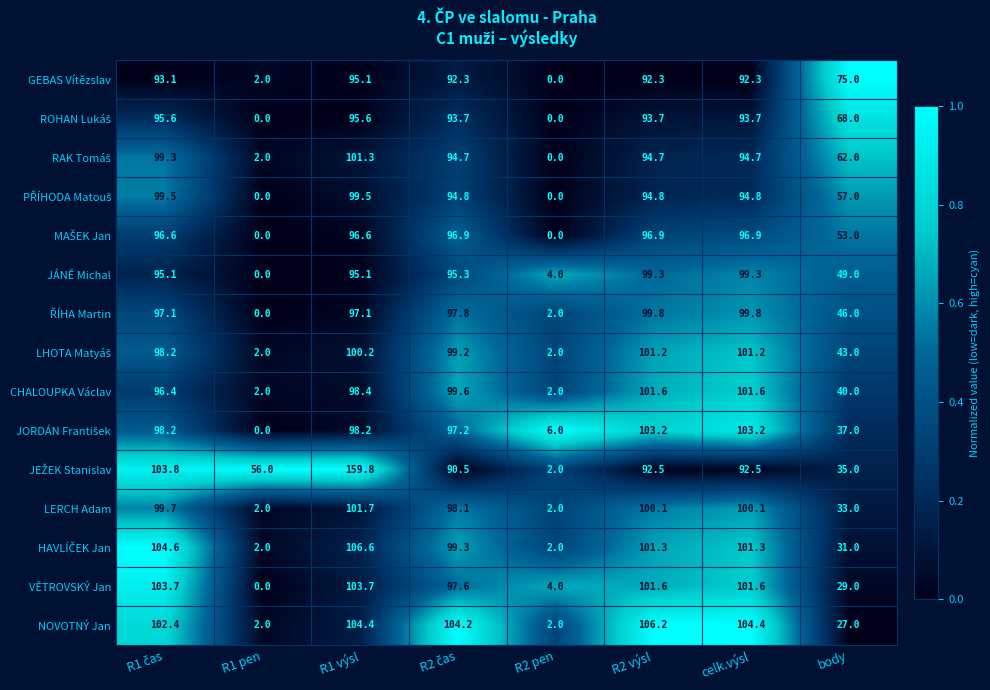

What is the difference between the second highest and second lowest values in the NOVOTNÝ Jan series?

102.4